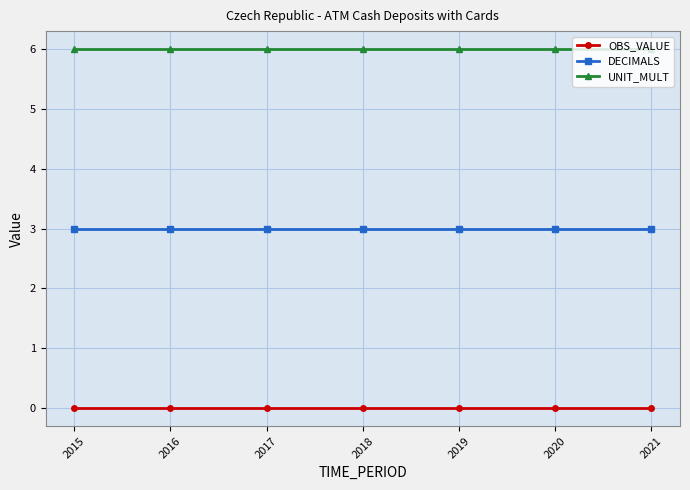

True or false: DECIMALS and UNIT_MULT intersect in this chart.

False